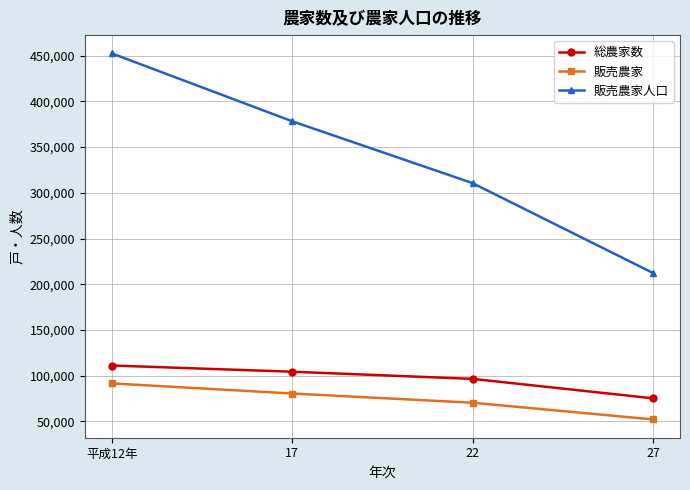

True or false: 販売農家 has a value of 31488 at 27.

False